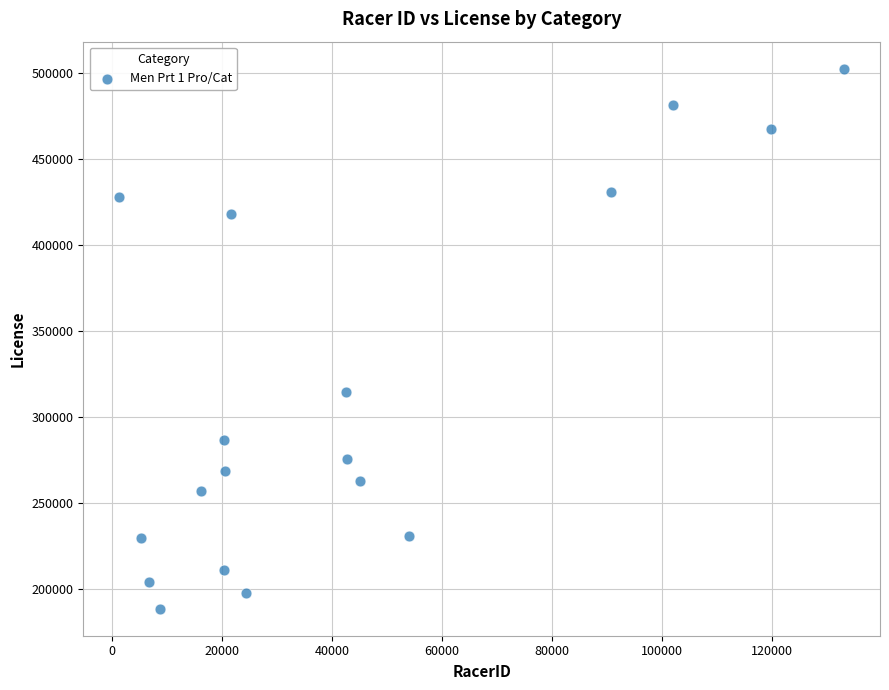

What Y value in the scatter plot is closest to 345518?

314666